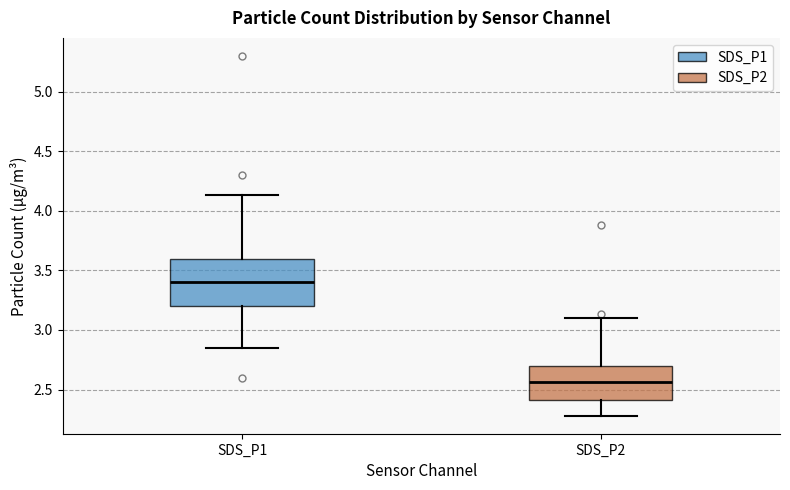

Reading left to right, transcribe this box plot: for each box, give where its median line is, the range the box spans, and where its two whiskers end, as read against the y-axis. The values are not printed on the chart, so give them approximately, as read against the axis.

SDS_P1: median 3.40, box 3.20 to 3.60, whiskers 2.85 to 4.15
SDS_P2: median 2.55, box 2.40 to 2.70, whiskers 2.30 to 3.10